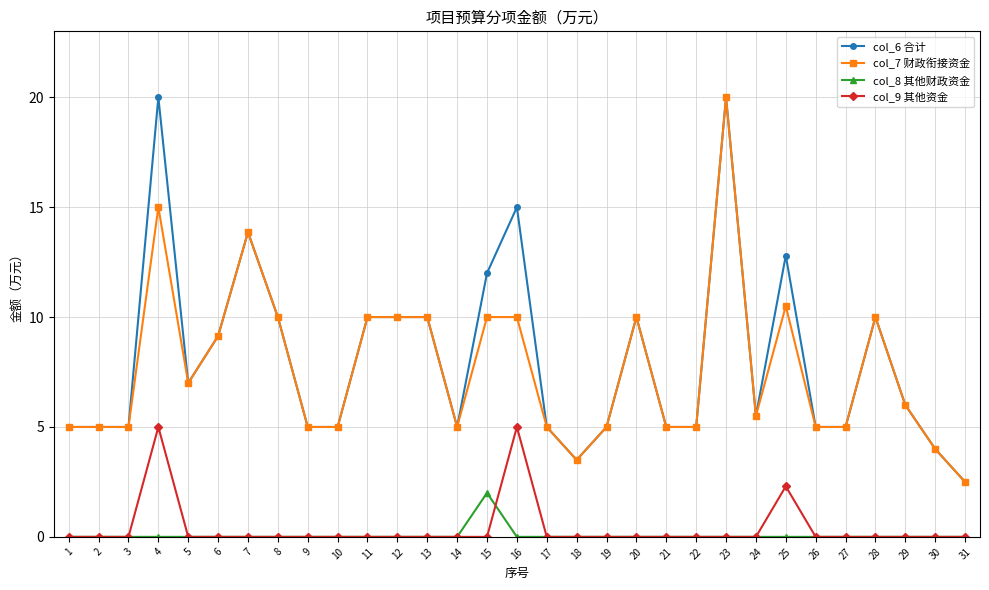

Is the value of col_7 财政衔接资金 at 16 greater than the value of col_9 其他资金 at 8?

Yes